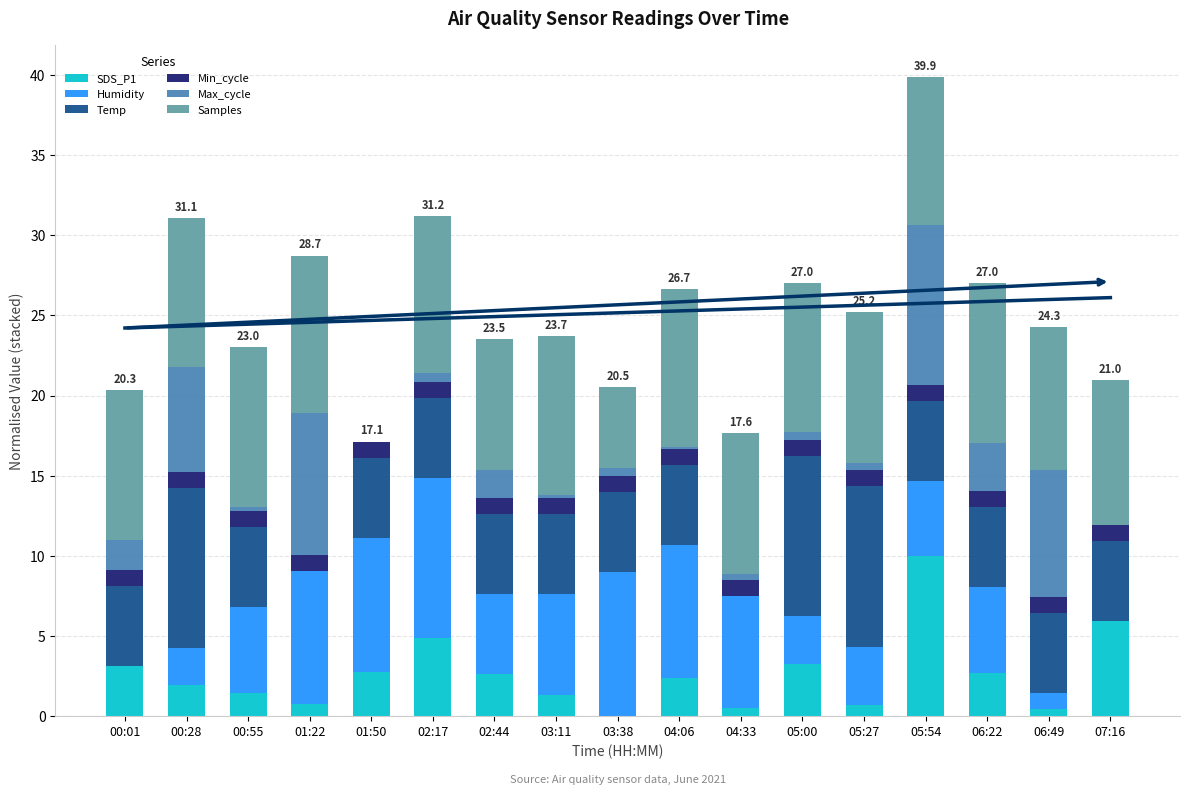

At 01:50, list the series in order from largest to smallest.

Humidity, Temp, SDS_P1, Min_cycle, Max_cycle, Samples